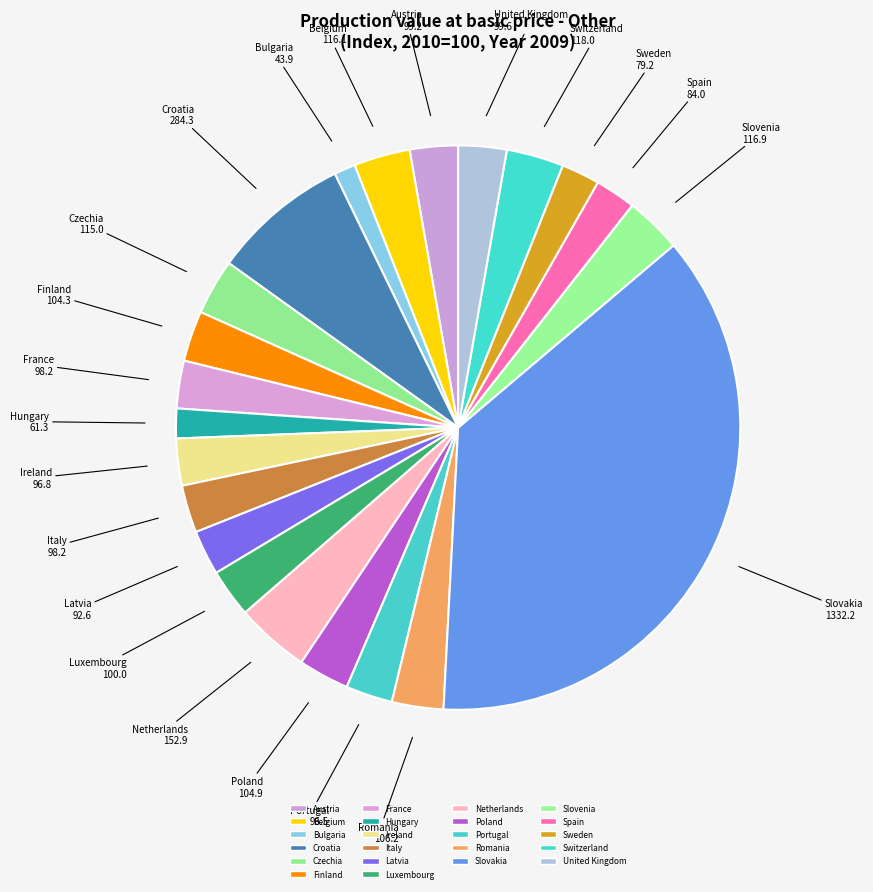

Which slice is the smallest?

Bulgaria